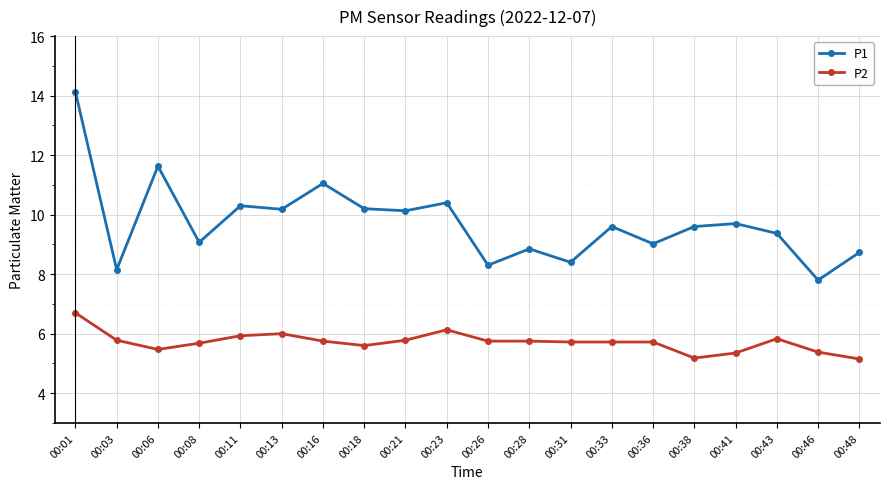

True or false: P2 has a value of 5.6 at 00:18.

True